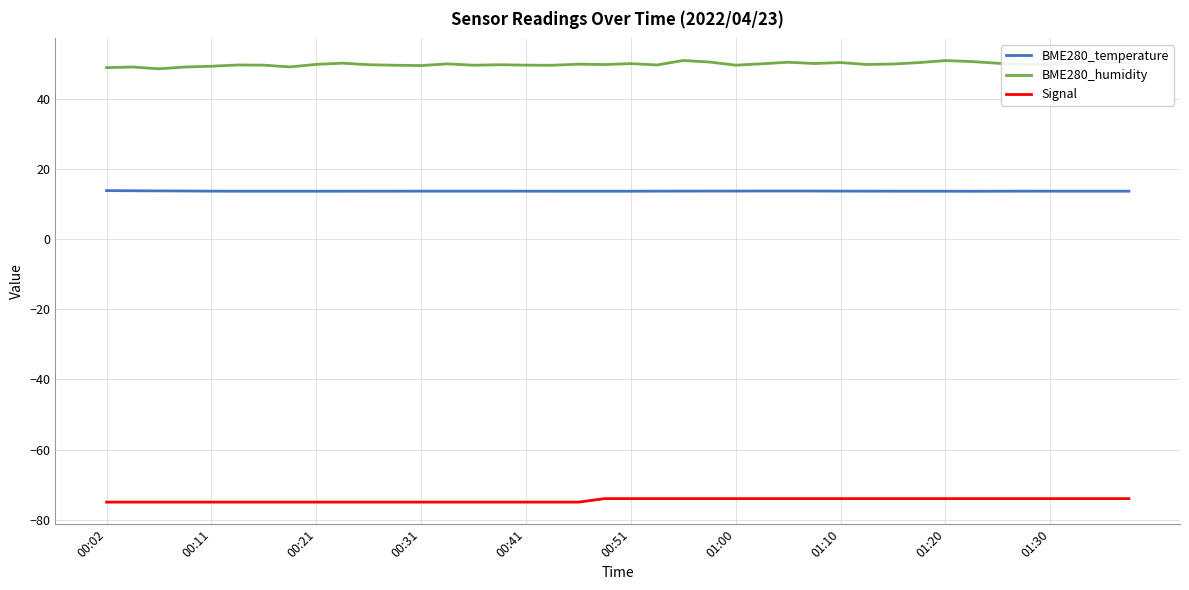

List the series in order of their peak value, highest first.

BME280_humidity, BME280_temperature, Signal